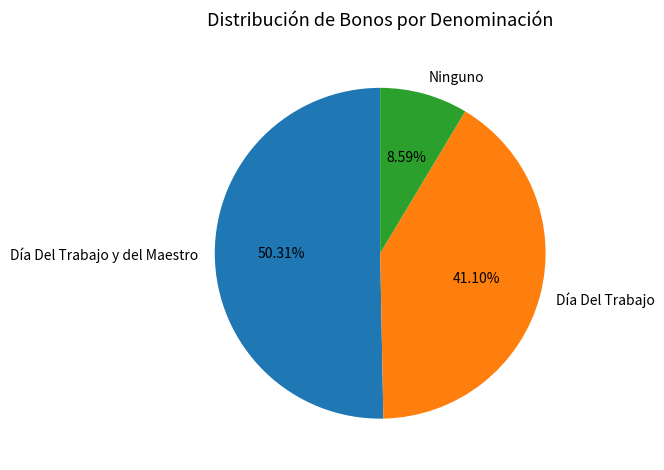

Which category has the biggest portion of the pie?

Día Del Trabajo y del Maestro